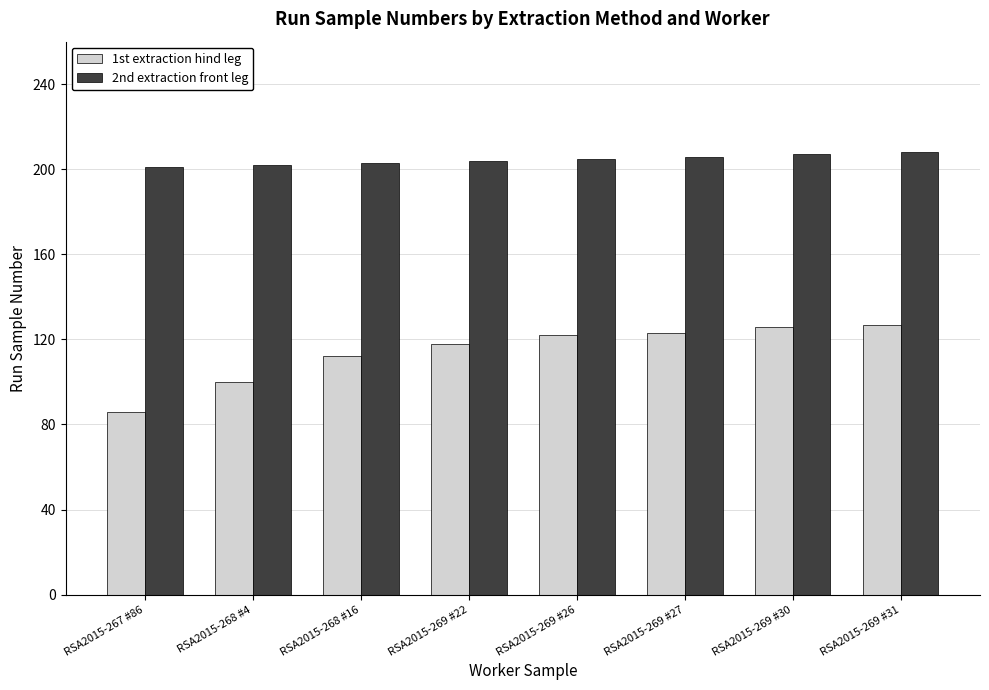

List the series in order of their overall mean, lowest first.

1st extraction hind leg, 2nd extraction front leg